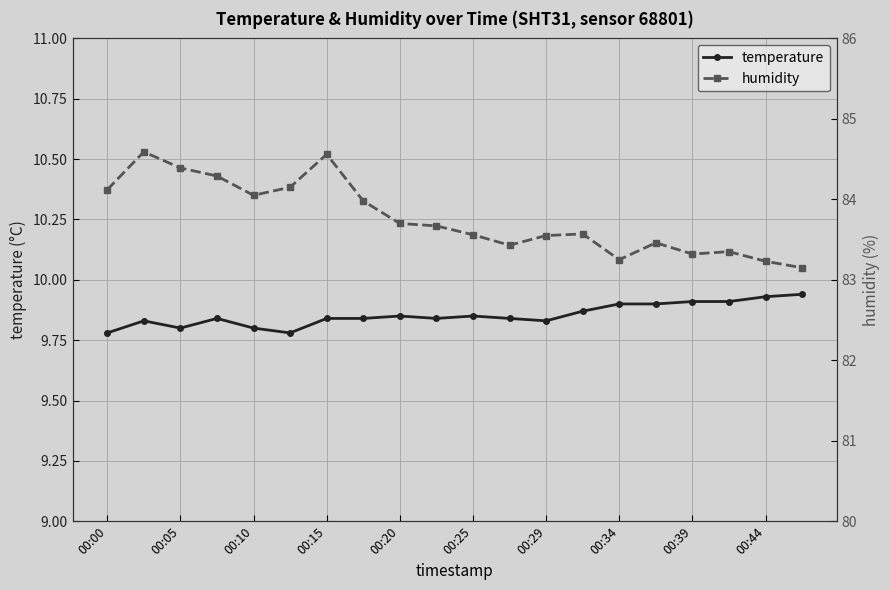

Is this an area chart (filled region under the line)?

No